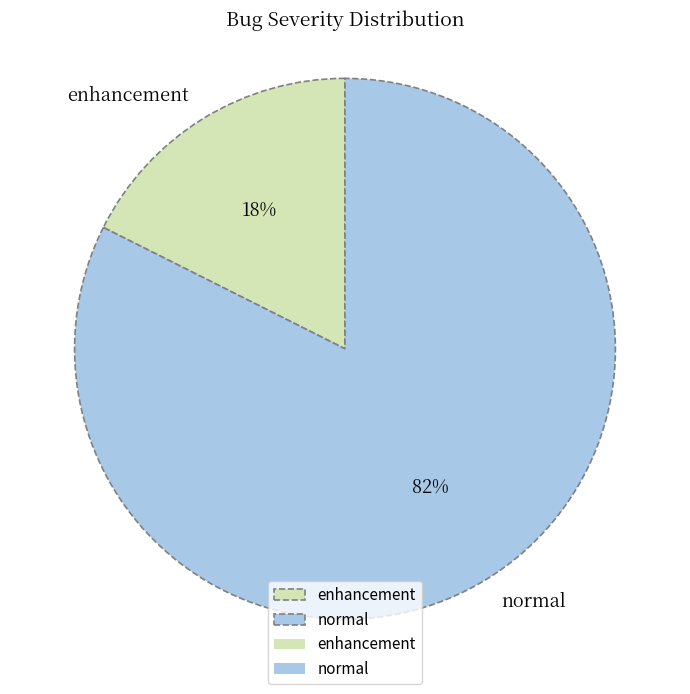

Combined, do enhancement and normal account for over 50%?

Yes